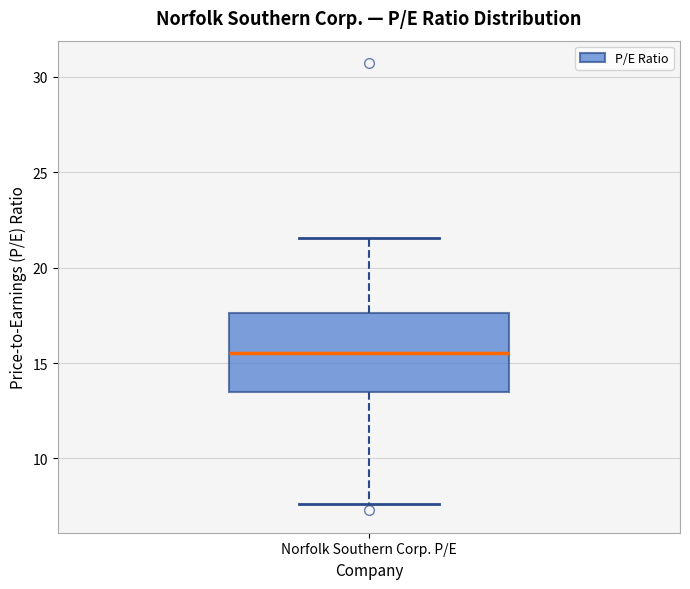

Read this box plot against the y-axis: the position of the median line, the range covered by the box, and the ends of both whiskers. The values are not printed on the chart, so give them approximately, as read against the axis.

median 15.5, box 13.5 to 17.5, whiskers 7.5 to 21.5